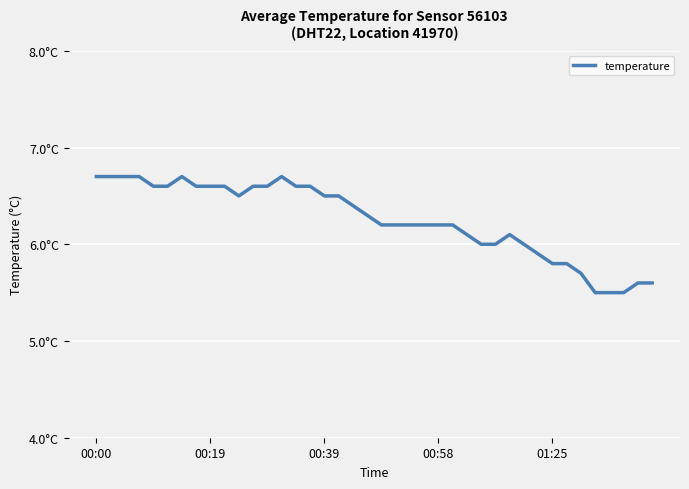

Does the chart display data point markers on the line(s)?

No